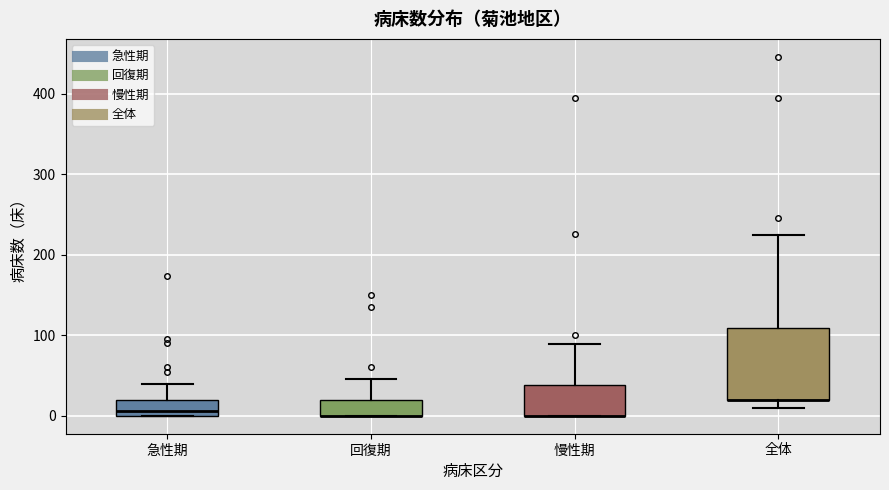

Which box is the tallest, from its lower edge to its upper edge?

全体